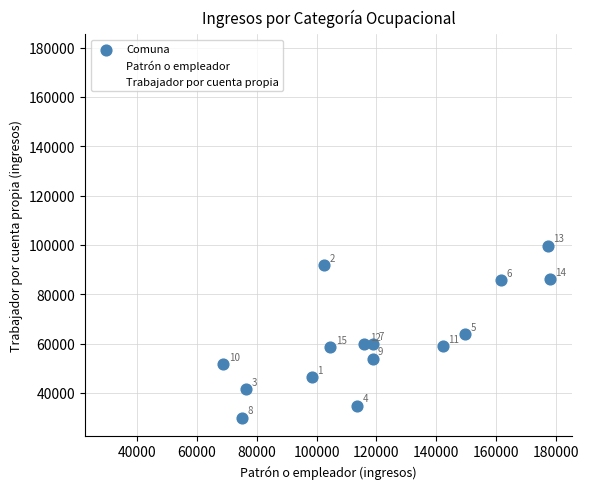

What are all the series names shown in the legend?

Comuna, Patrón o empleador, Trabajador por cuenta propia